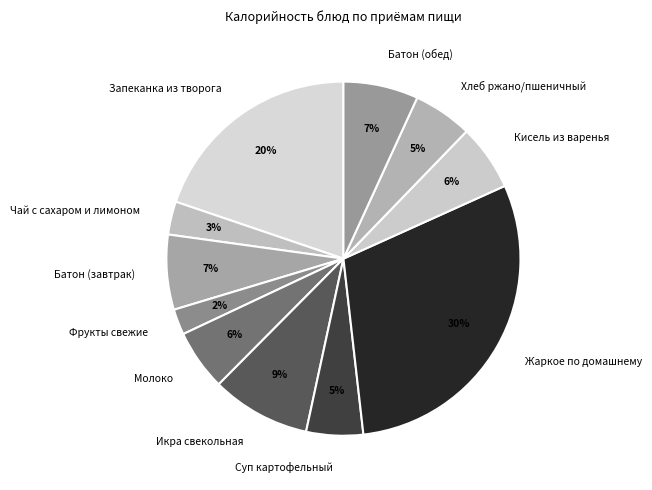

What is the smallest slice in the pie chart?

Фрукты свежие